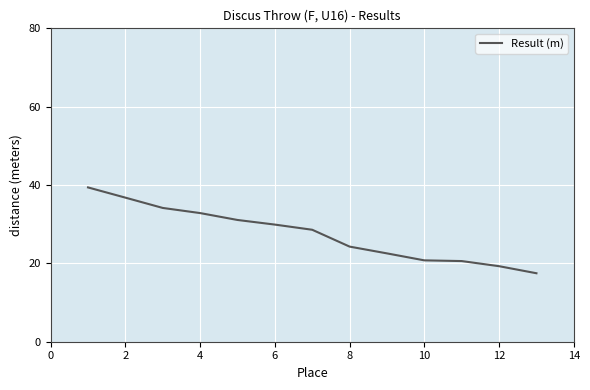

Does the chart display data point markers on the line(s)?

No